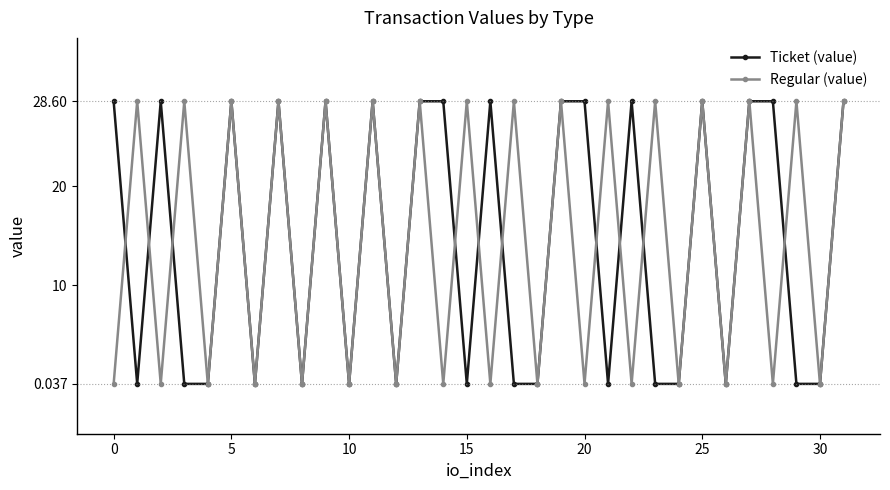

What is the value of the Ticket (value) point at the 10th from the left?

28.6